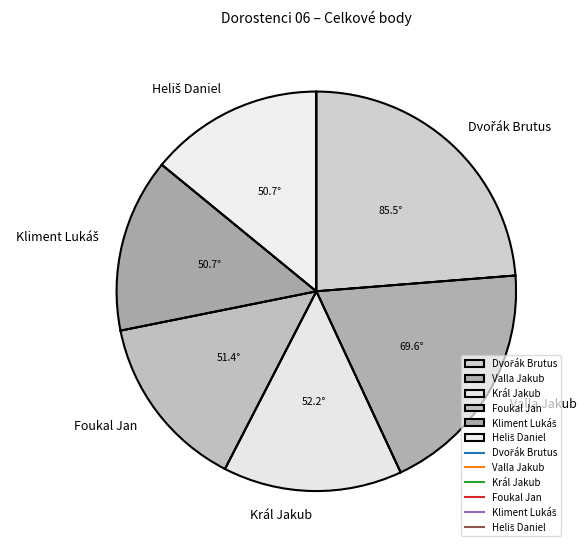

Is there a majority slice in this chart?

No